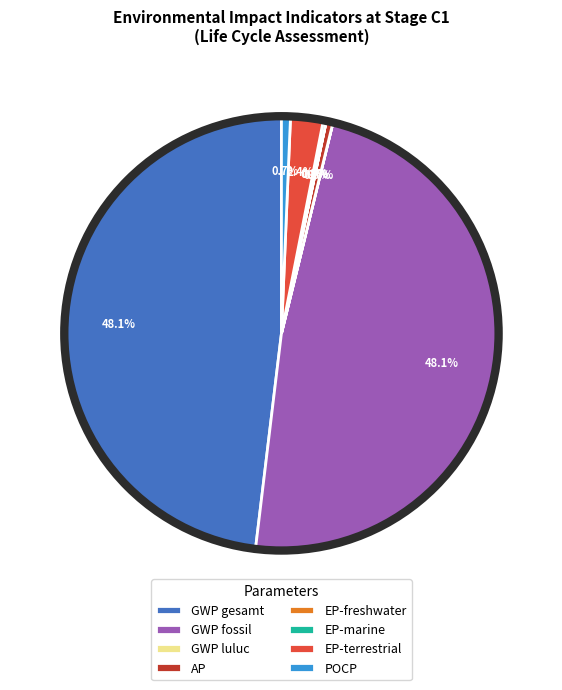

Approximately how many times larger is the value at GWP gesamt compared to GWP fossil?

1.0